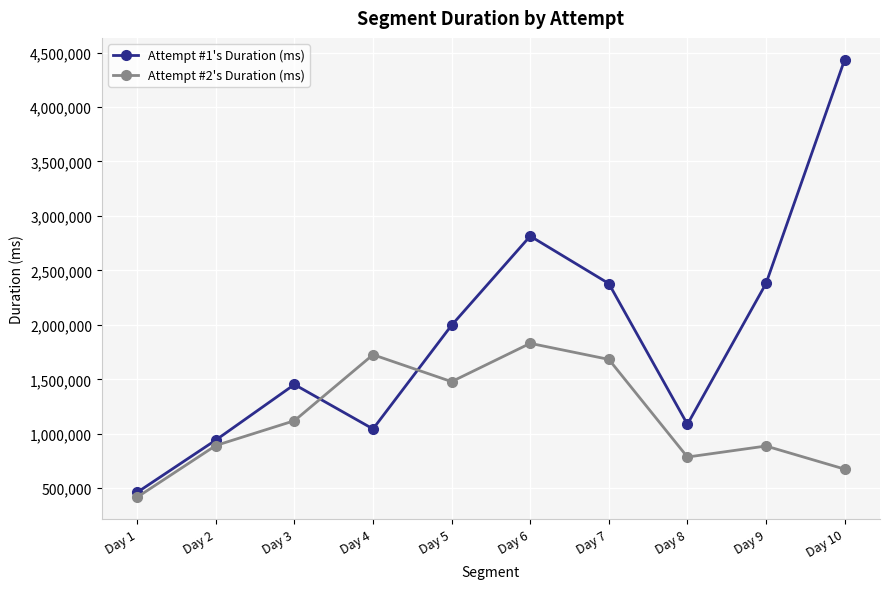

The value of Attempt #2's Duration (ms) at Day 2 is 1589492. True or false?

False